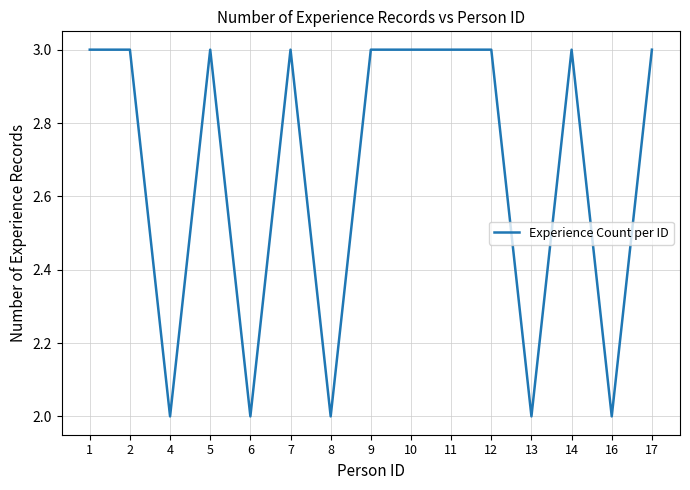

What is the ratio of the value at 8 to the value at 7?

0.7